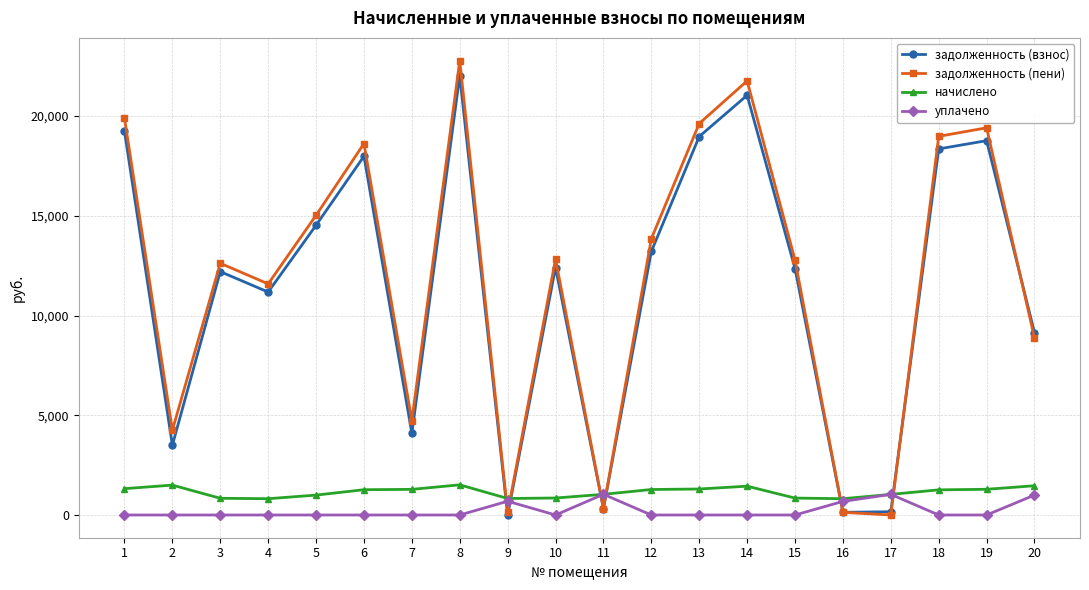

At which category does задолженность (взнос) reach its first local peak?

3